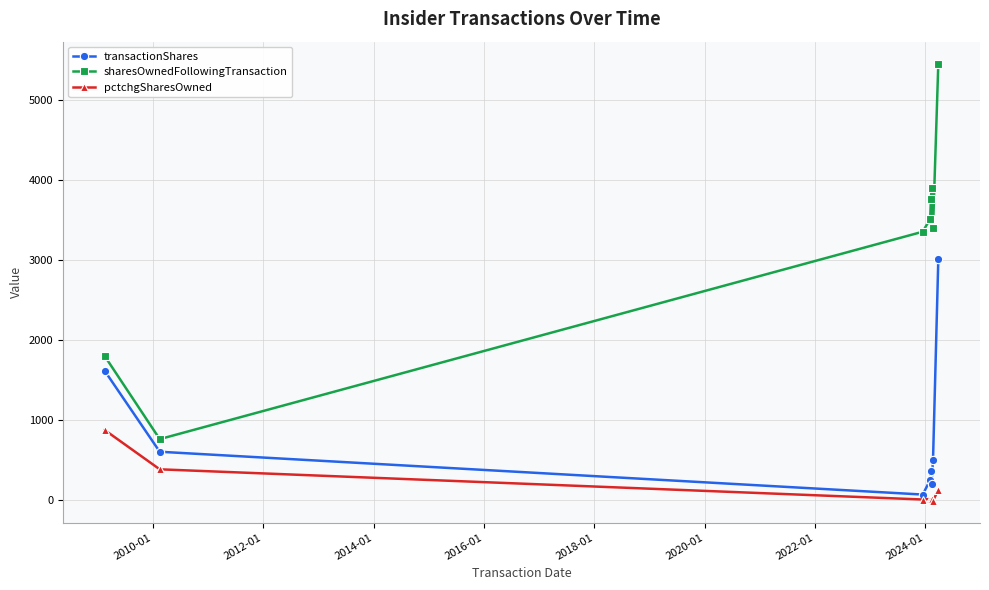

At how many categories does at least one series exceed 2741?

6